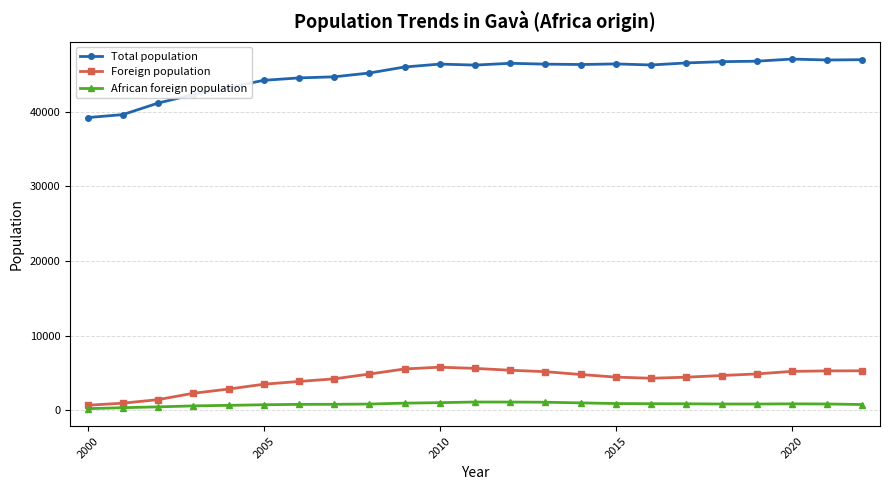

Which series has the largest range (max minus min)?

Total population